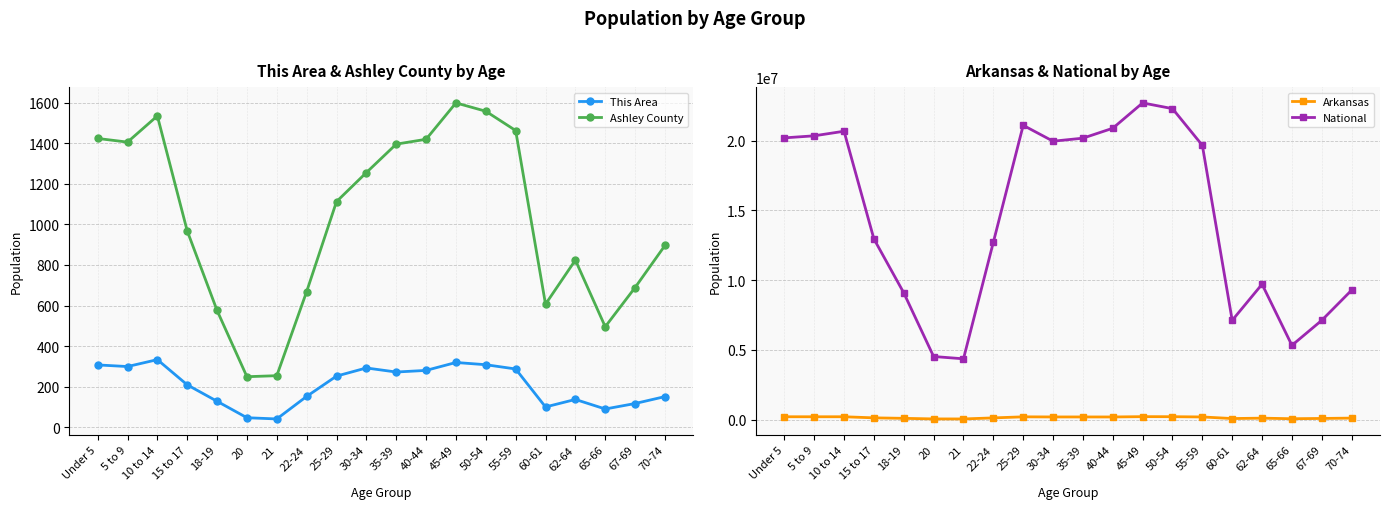

True or false: Arkansas and National cross at least once.

False